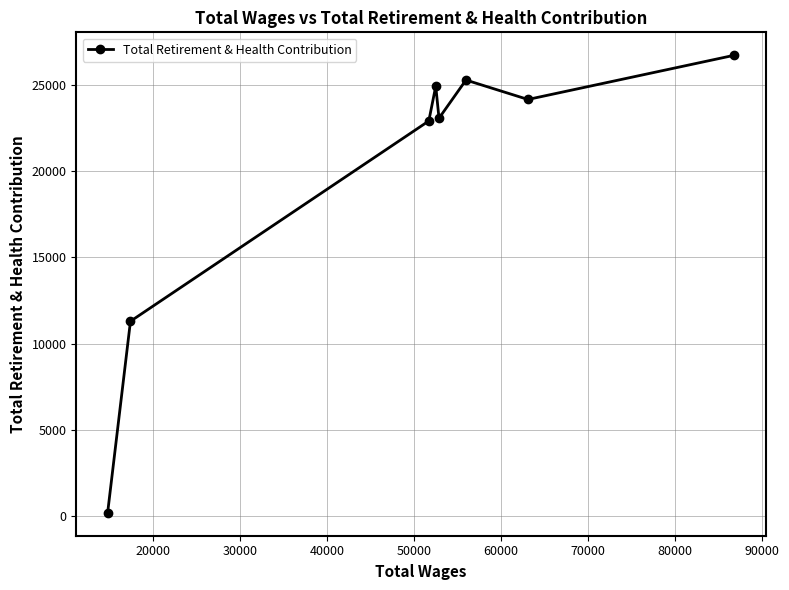

What is the difference between the maximum and second lowest values?

15411